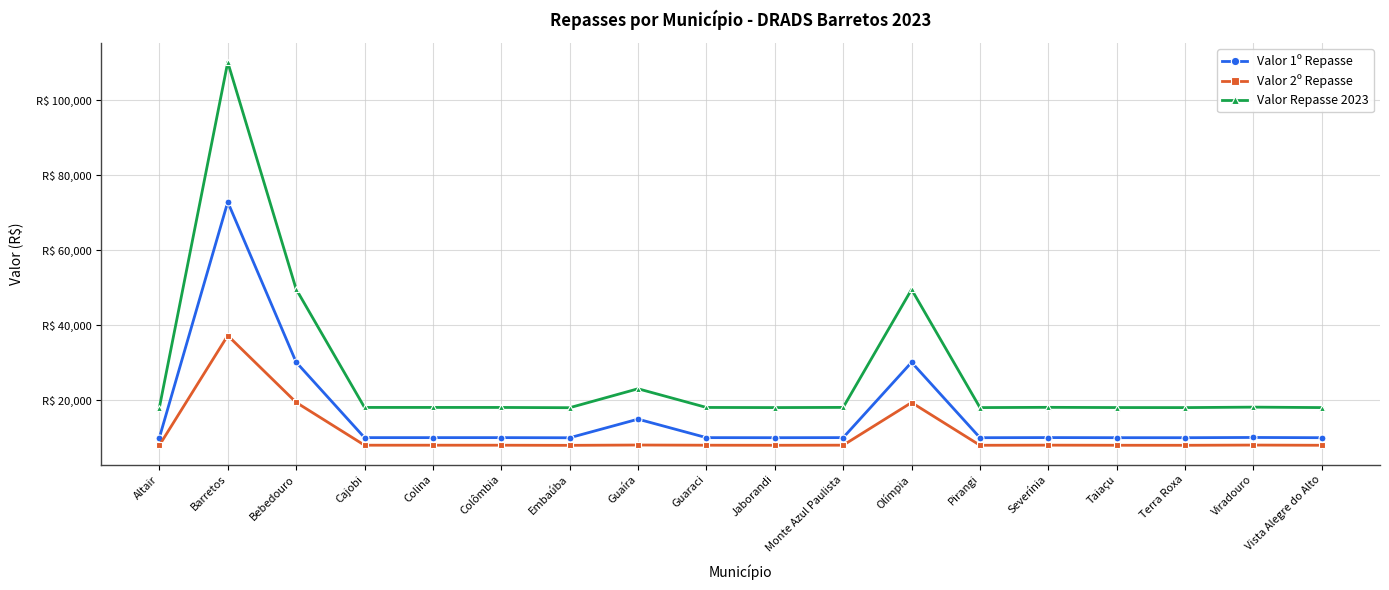

What are all the series names shown in the legend?

Valor 1º Repasse, Valor 2º Repasse, Valor Repasse 2023